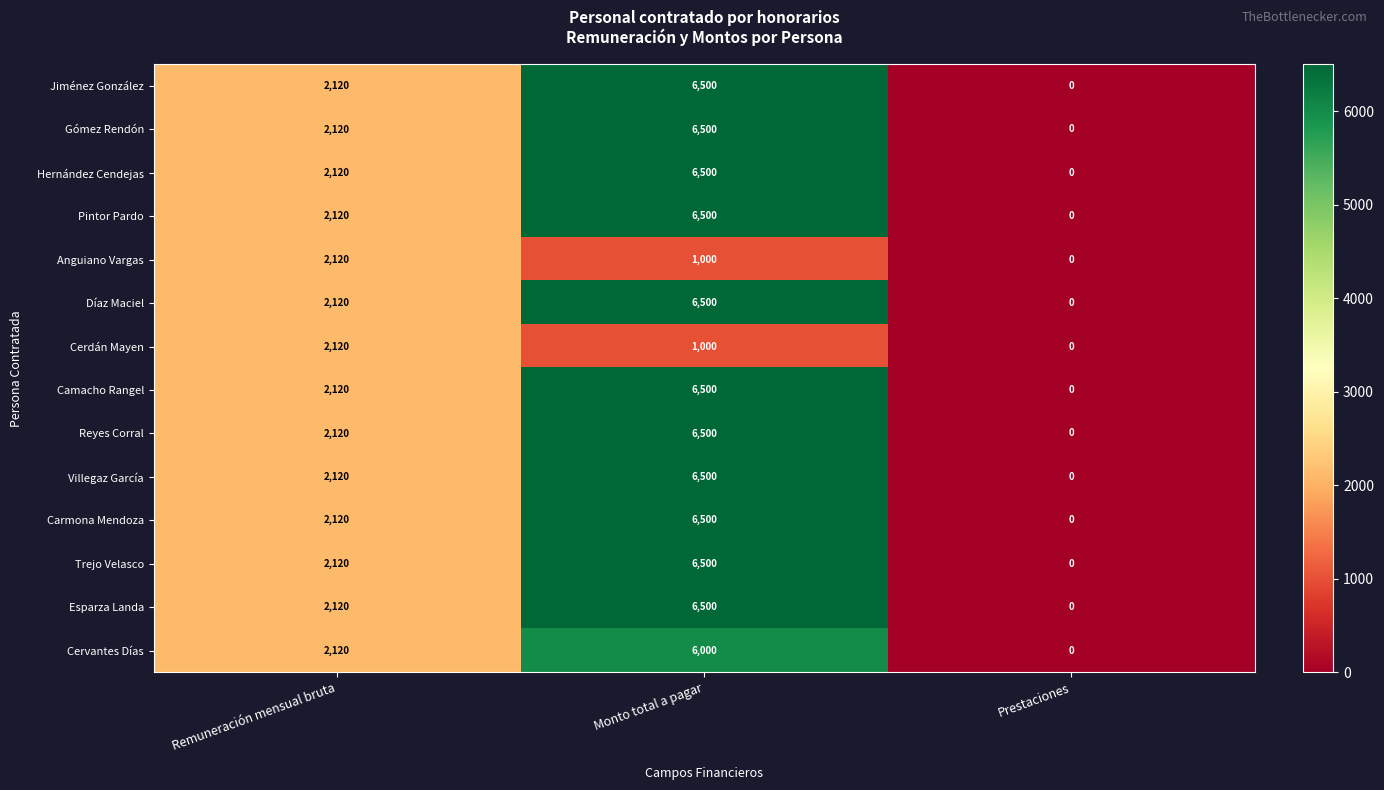

Which label corresponds to the smallest value in the chart?

Prestaciones